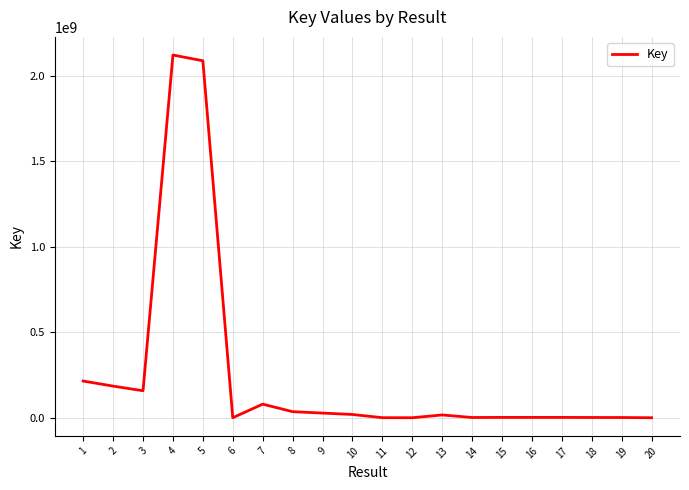

What is the minimum value shown in the chart?

2685